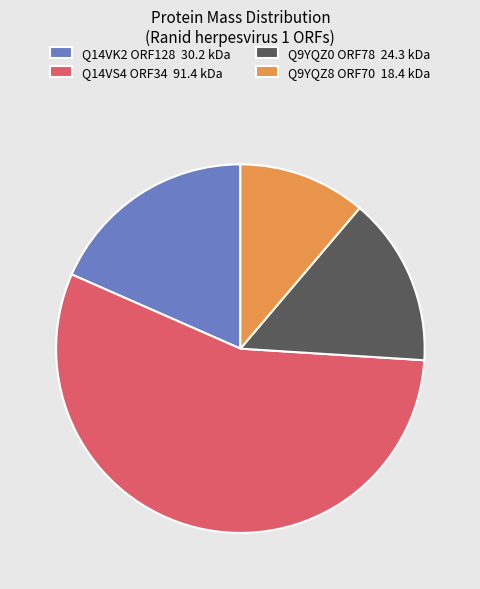

Between Q9YQZ0 ORF78 24.3 kDa and Q14VK2 ORF128 30.2 kDa, which is larger?

Q14VK2 ORF128 30.2 kDa